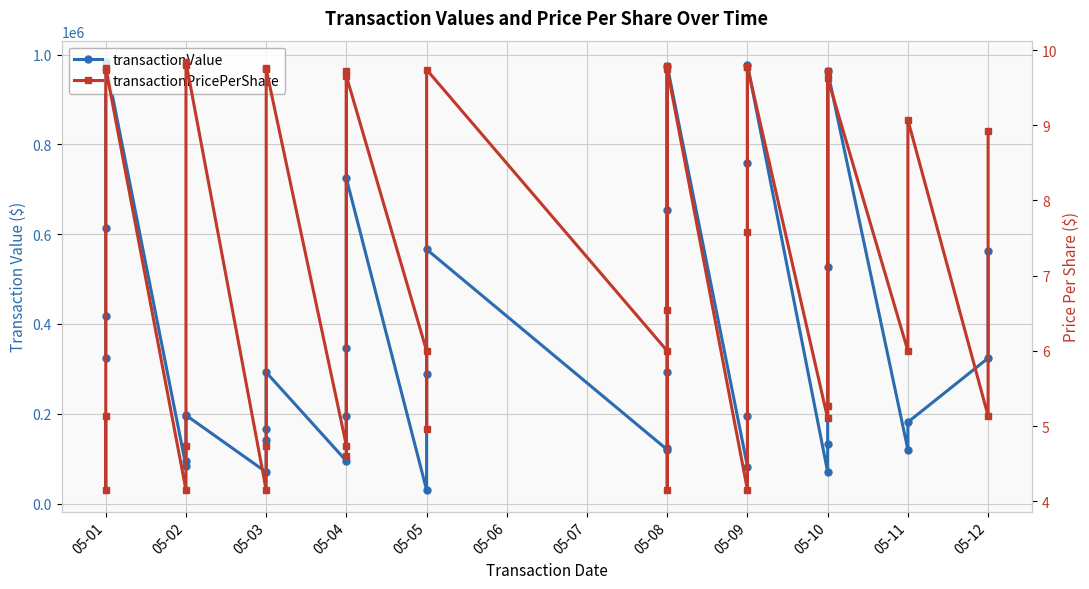

What are all the series names shown in the legend?

transactionValue, transactionPricePerShare